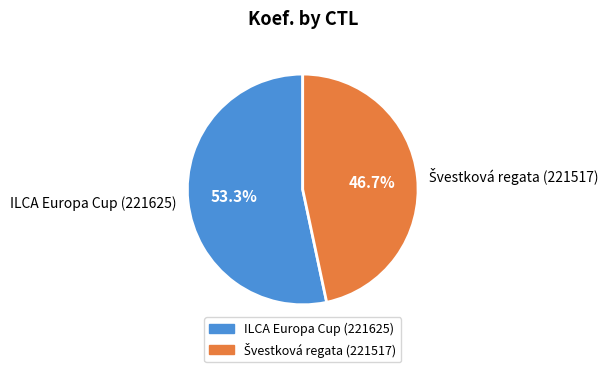

Count the number of slices in the pie.

2